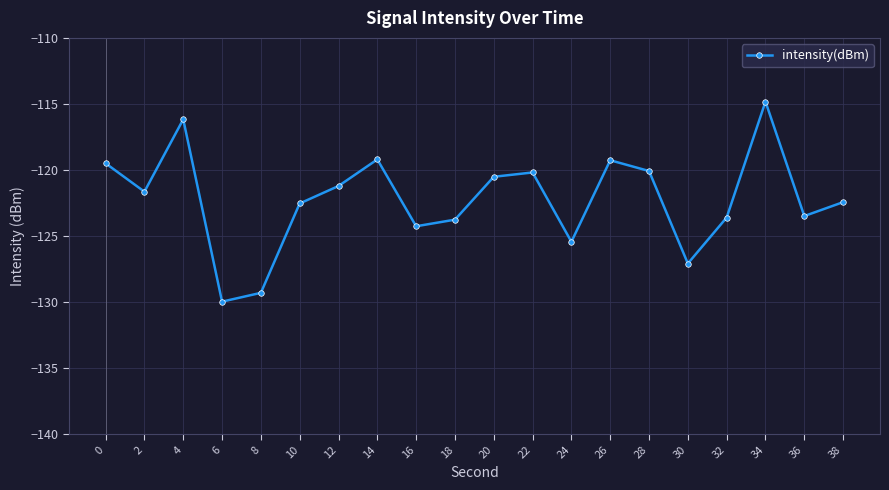

What is the greatest value displayed?

-114.8